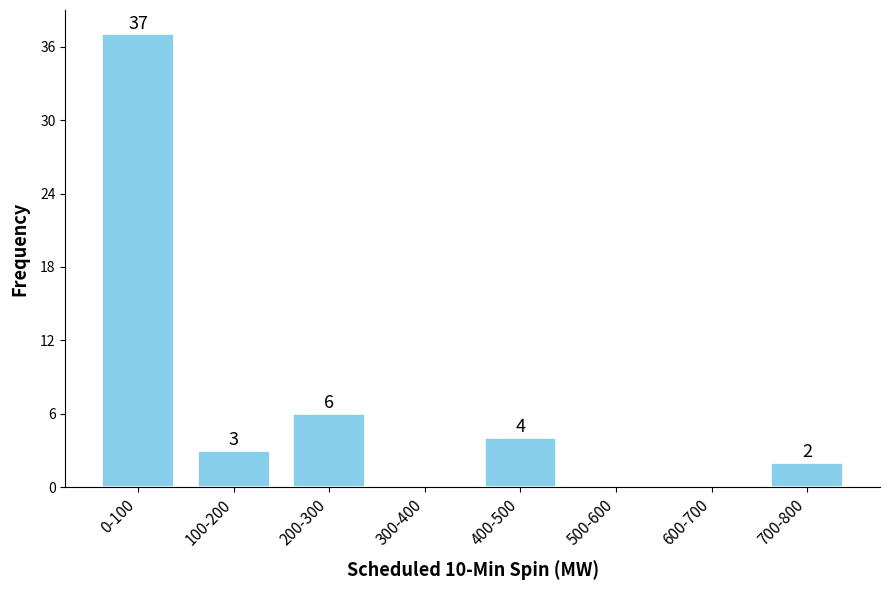

Reading right to left, list all the values displayed in this chart.

700-800=2	600-700=0	500-600=0	400-500=4	300-400=0	200-300=6	100-200=3	0-100=37